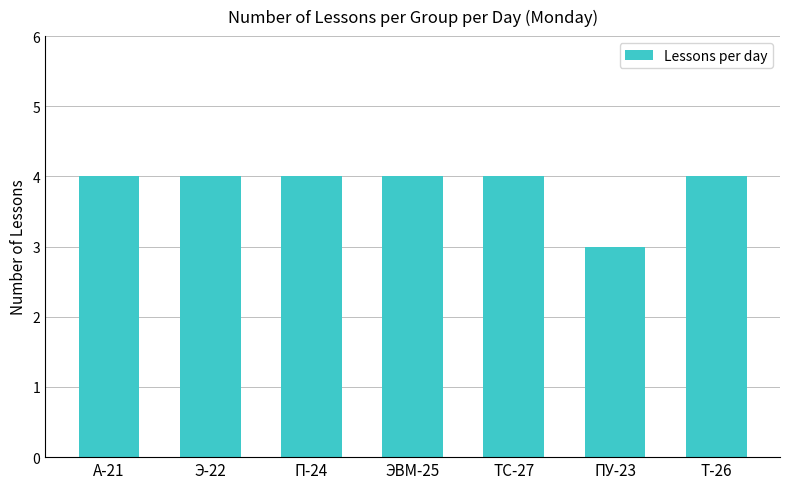

How many distinct data groups are displayed?

1